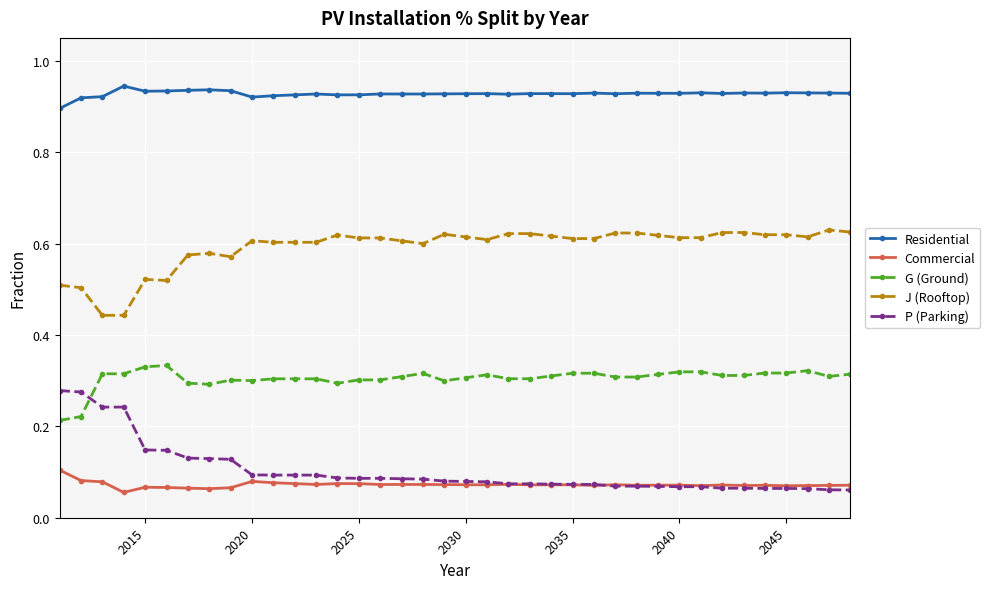

True or false: Residential has more than 0 interior local peaks.

True